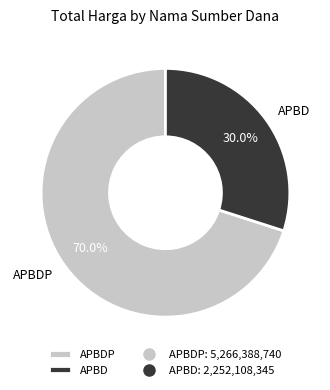

Which slice is the smallest?

APBD